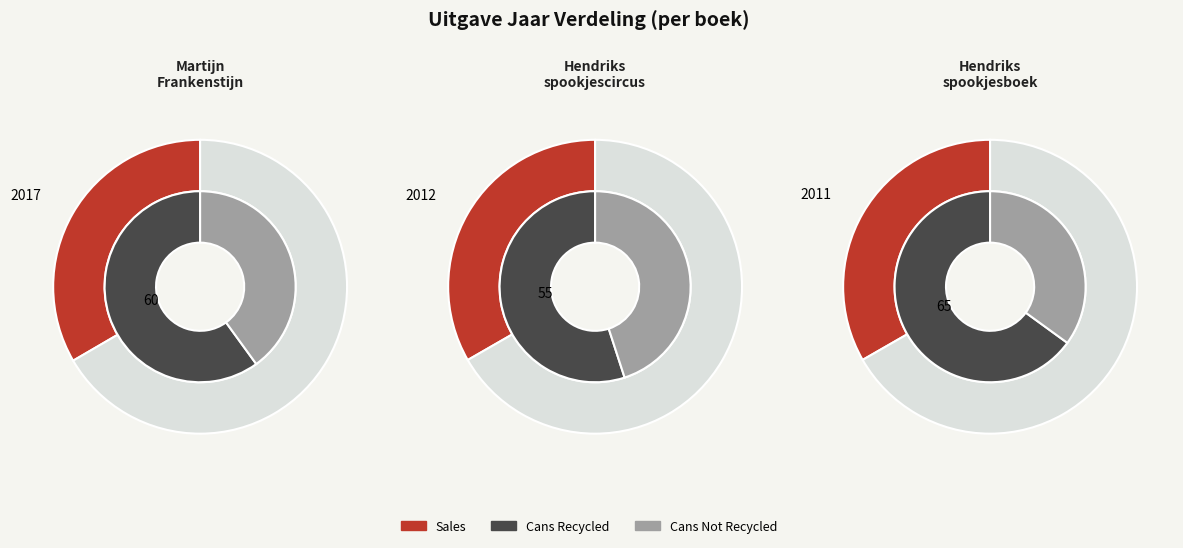

What is the change in value from Martijn Frankenstijn gaat op spokenjacht to Hendriks spookjesboek?

-6